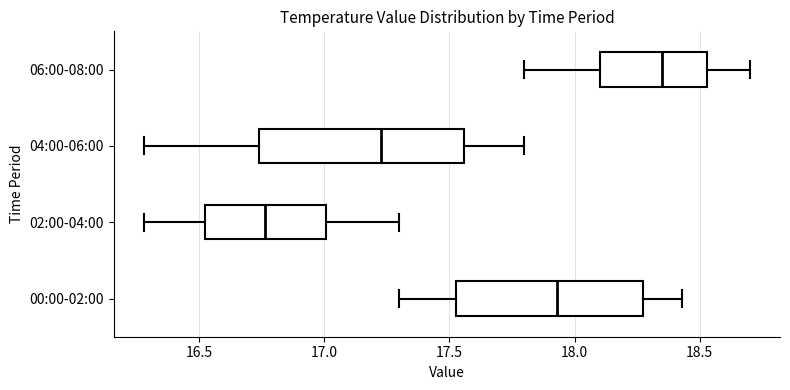

Which box is the widest, from its left edge to its right edge?

04:00-06:00